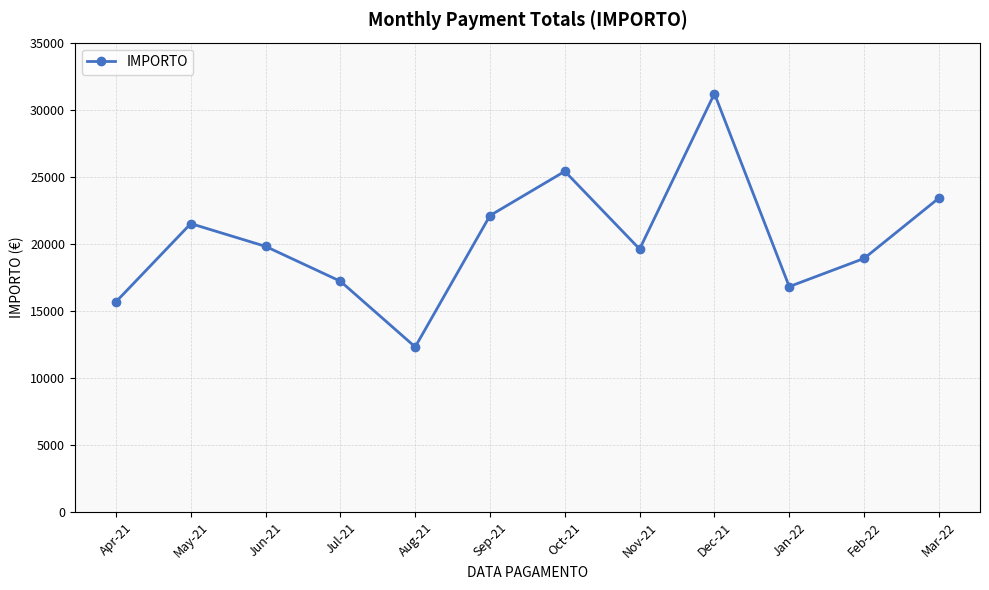

What is the change in value from May-21 to Nov-21?

-1900.0